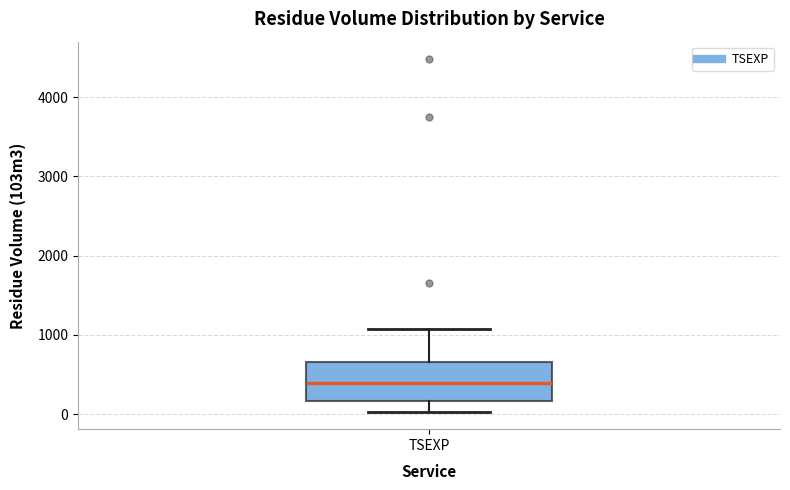

Transcribe this box plot: give where the median line is, the range the box spans, and where the two whiskers end, as read against the y-axis. The values are not printed on the chart, so give them approximately, as read against the axis.

median 400, box 200 to 700, whiskers 0 to 1100